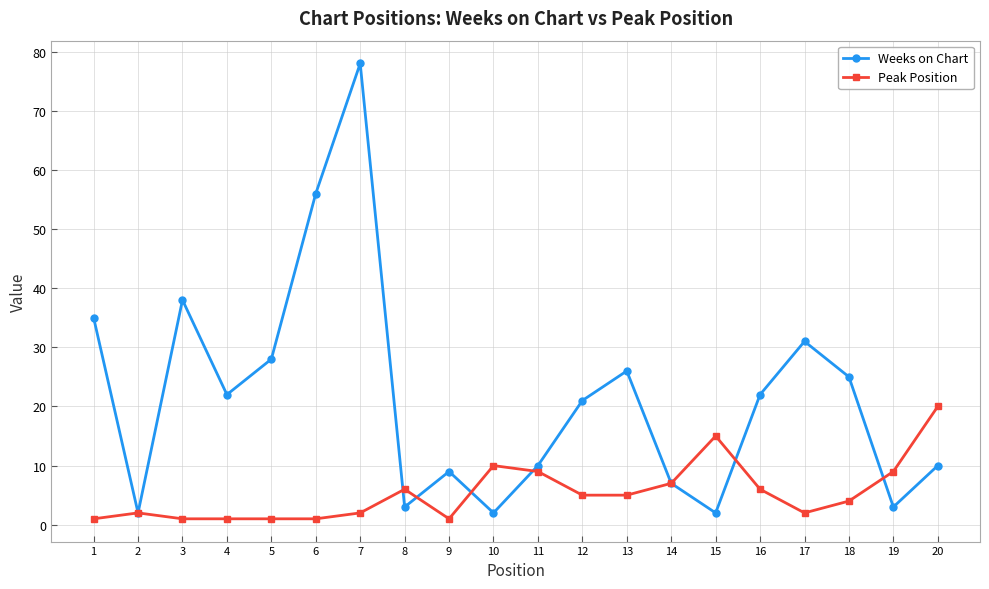

Reading right to left, transcribe all the data shown in this chart.

Weeks on Chart: 20=10	19=3	18=25	17=31	16=22	15=2	14=7	13=26	12=21	11=10	10=2	9=9	8=3	7=78	6=56	5=28	4=22	3=38	2=2	1=35
Peak Position: 20=20	19=9	18=4	17=2	16=6	15=15	14=7	13=5	12=5	11=9	10=10	9=1	8=6	7=2	6=1	5=1	4=1	3=1	2=2	1=1